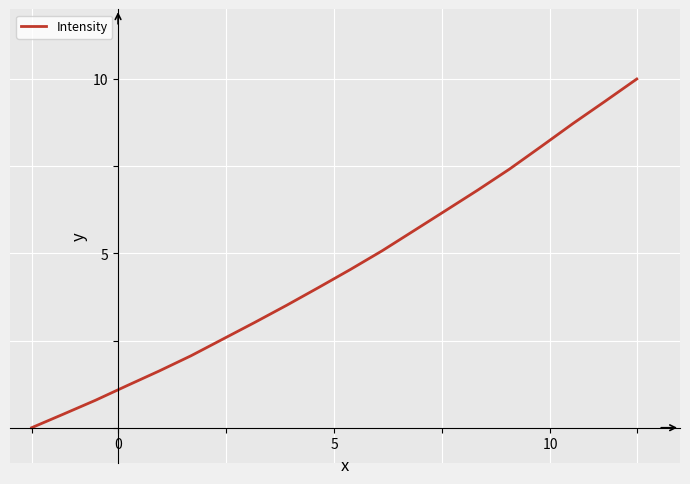

What is the greatest value displayed?

10.0